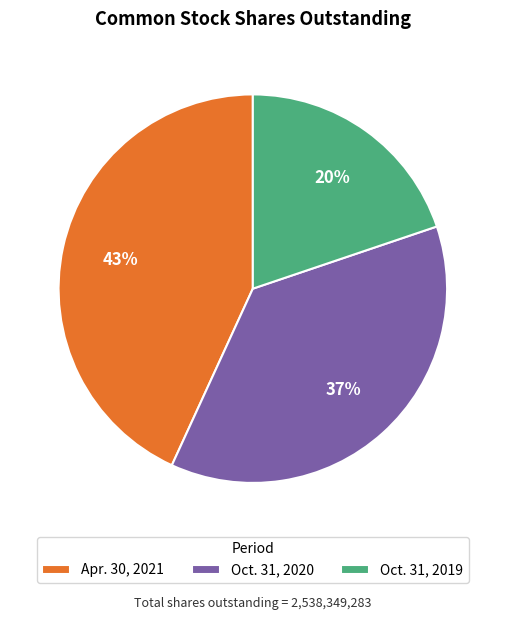

Combined, do Apr. 30, 2021 and Oct. 31, 2020 account for over 50%?

Yes